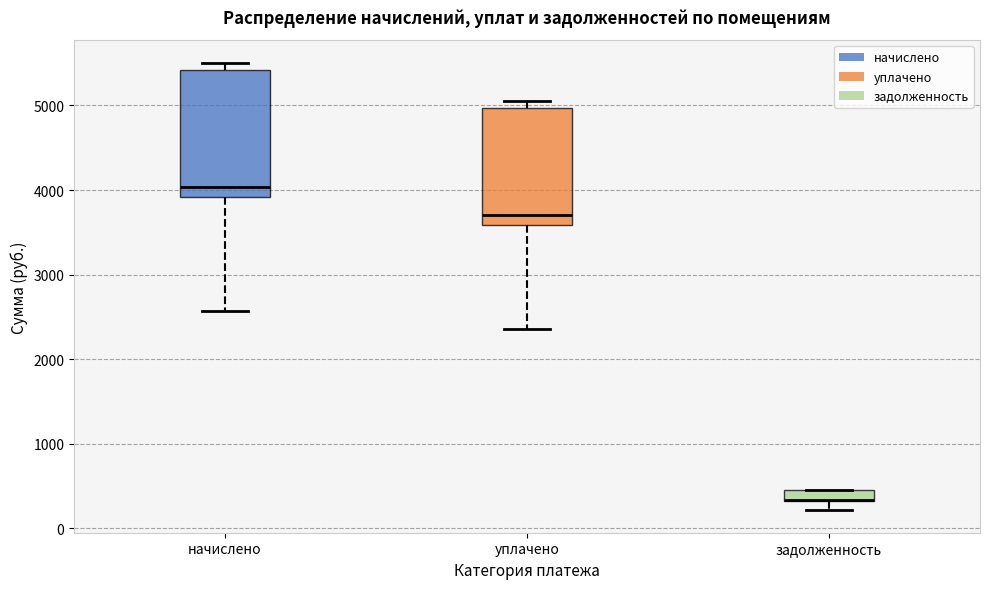

Which box is the tallest, from its lower edge to its upper edge?

начислено